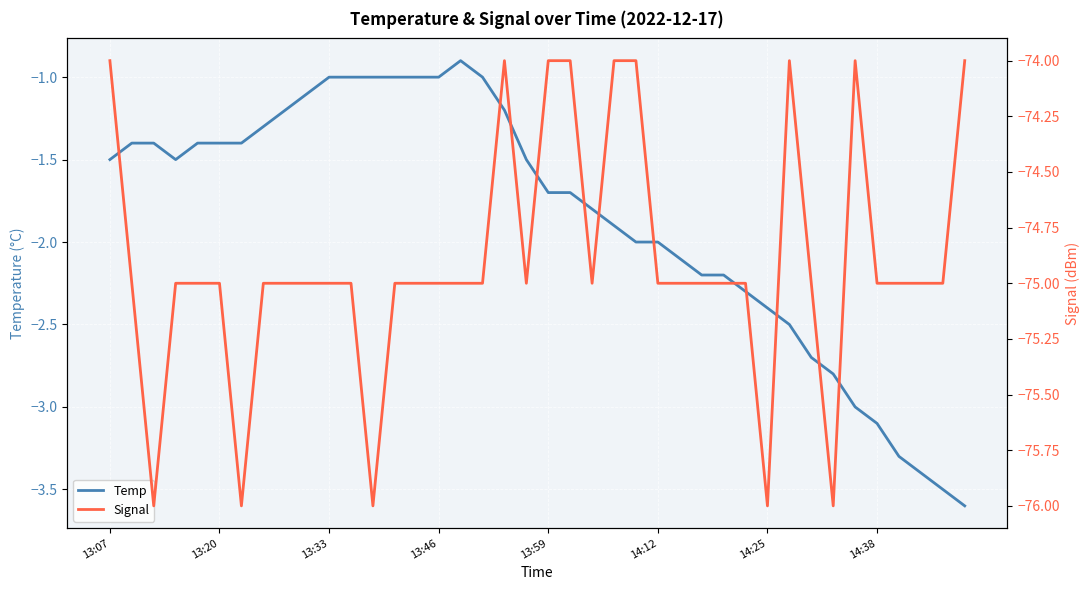

Is it true that Temp equals -4.4 at 14:38?

False